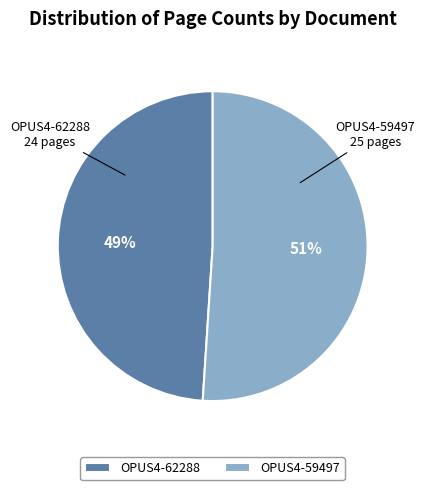

To the nearest percent, what portion does OPUS4-62288 represent?

49%